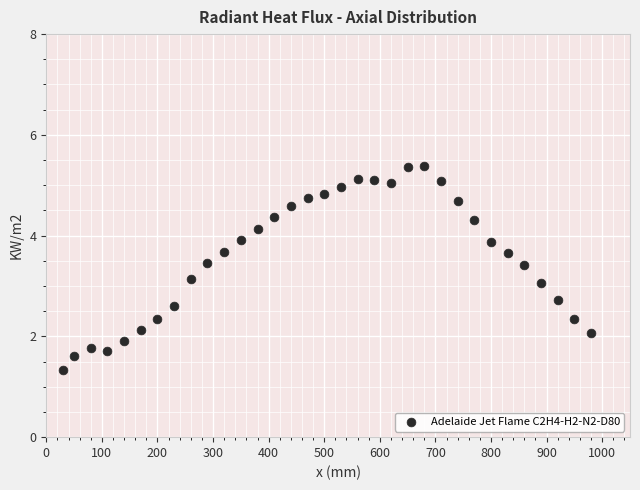

What is the range of X values (max minus min)?

950.0